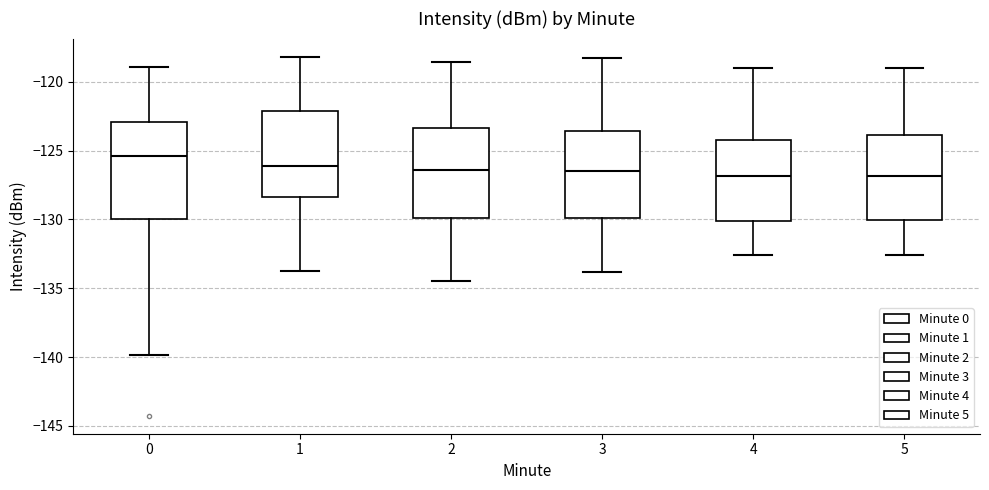

Reading left to right, read every box against the y-axis: the position of its median line, the range the box covers, and the ends of its whiskers. The values are not printed on the chart, so give them approximately, as read against the axis.

0: median -125.5, box -130.0 to -123.0, whiskers -140.0 to -119.0
1: median -126.0, box -128.5 to -122.0, whiskers -133.5 to -118.0
2: median -126.5, box -130.0 to -123.5, whiskers -134.5 to -118.5
3: median -126.5, box -130.0 to -123.5, whiskers -134.0 to -118.5
4: median -127.0, box -130.0 to -124.0, whiskers -132.5 to -119.0
5: median -127.0, box -130.0 to -124.0, whiskers -132.5 to -119.0